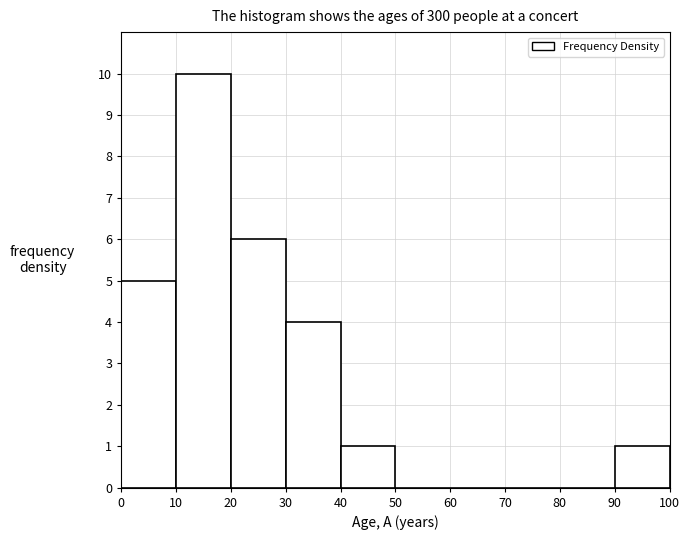

Which range on the x-axis has the tallest bar?

10 to 20